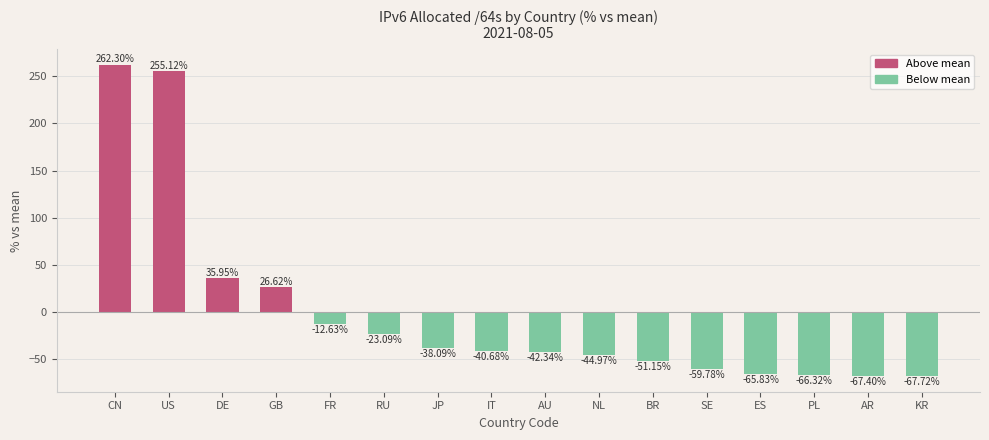

Which label corresponds to the largest value in the chart?

CN